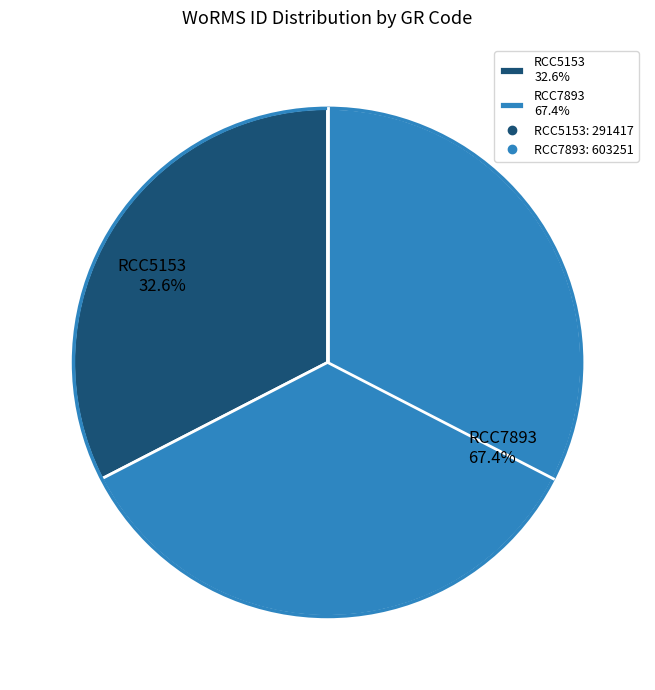

Is RCC7893 the majority of the pie?

Yes